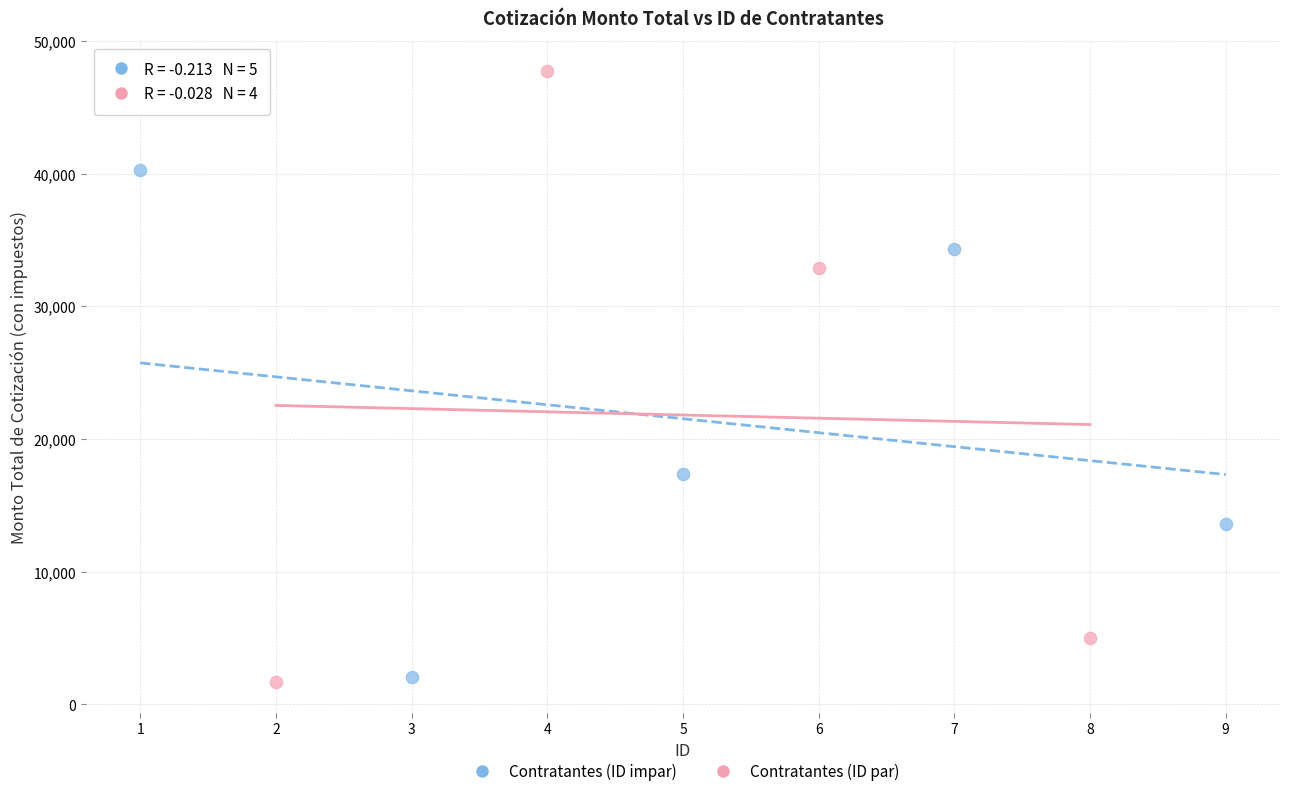

Which series reaches the maximum Y coordinate?

Contratantes (ID par)